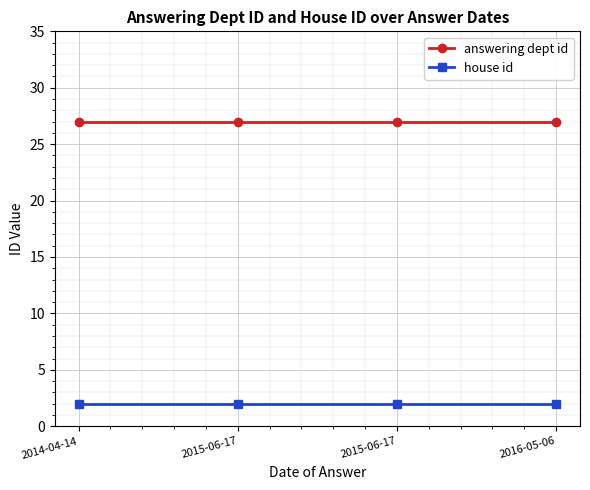

Where is answering dept id nearest to the value 27?

2014-04-14